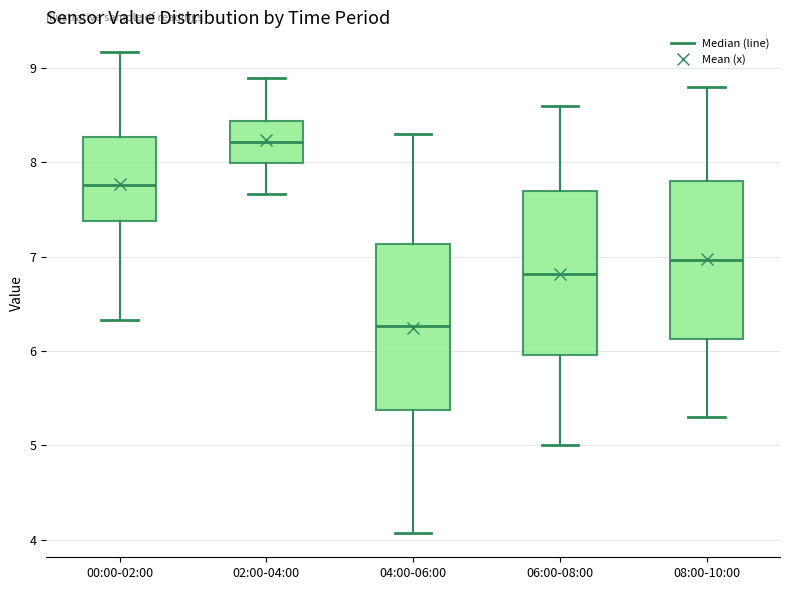

Which box's median line is the lowest?

04:00-06:00